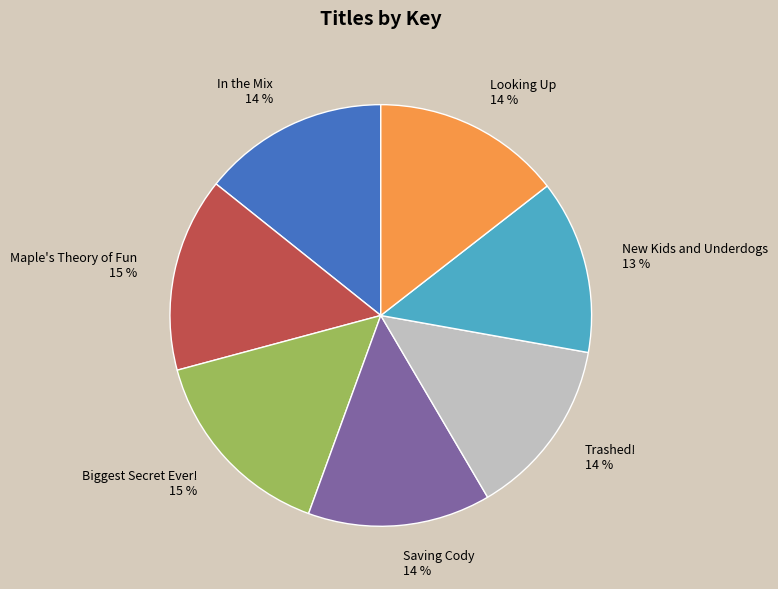

How many slices are in this pie chart?

7